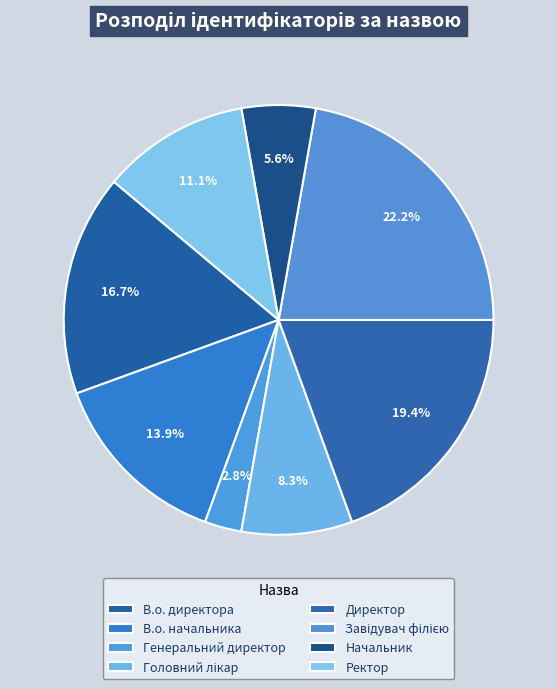

Combined, do Генеральний директор and Завідувач філією account for over 50%?

No